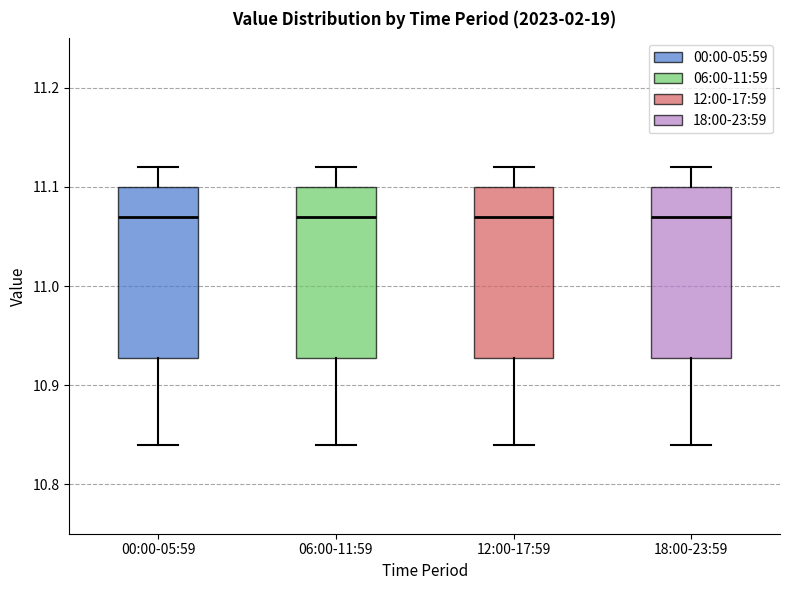

Where does the lower whisker of the box for 06:00-11:59 end on the y-axis? The values are not printed on the chart, so give them approximately, as read against the axis.

10.84